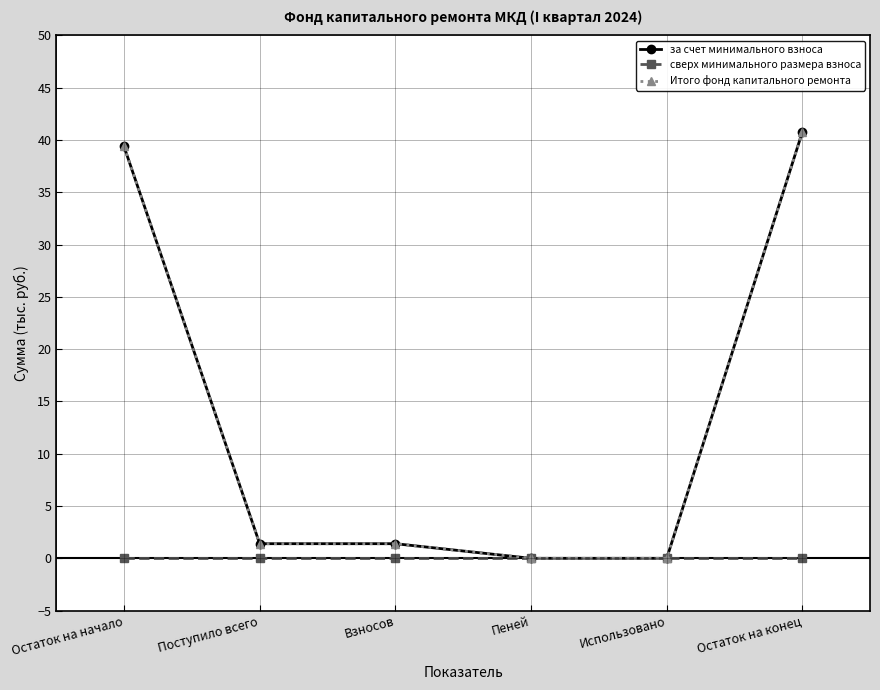

Which category has the highest value in the за счет минимального взноса series?

Остаток на конец